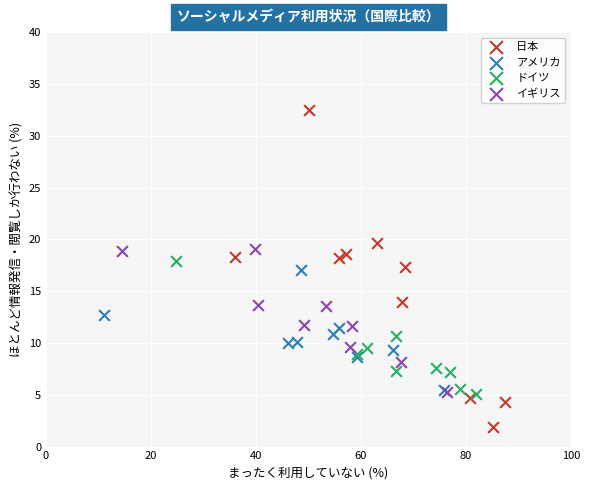

What are all the series names shown in the legend?

日本, アメリカ, ドイツ, イギリス